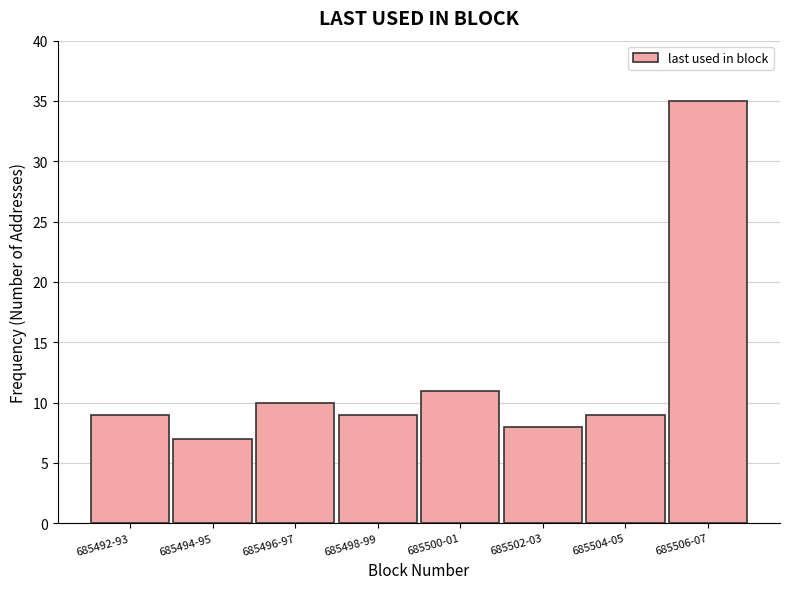

Reading right to left, list all the values displayed in this chart.

35	9	8	11	9	10	7	9